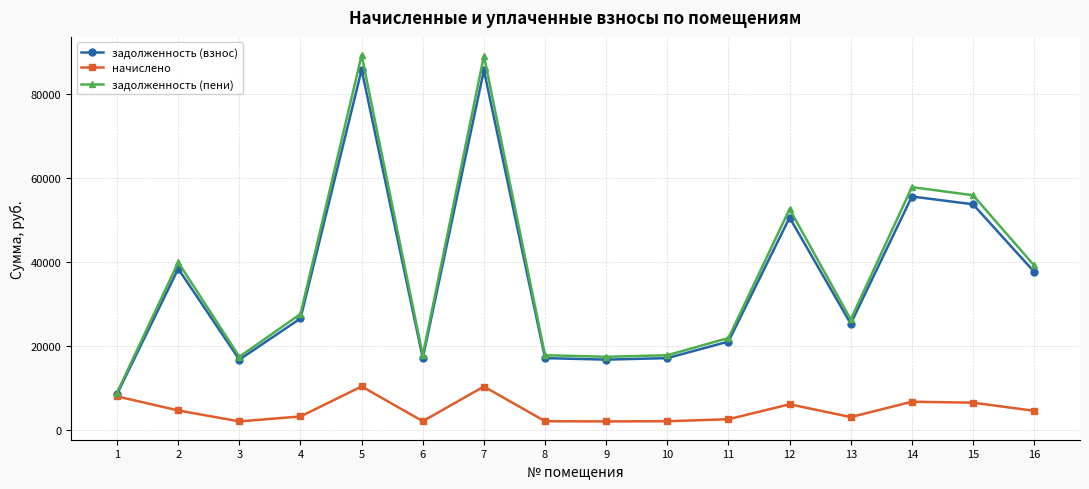

Which series has the largest range (max minus min)?

задолженность (пени)